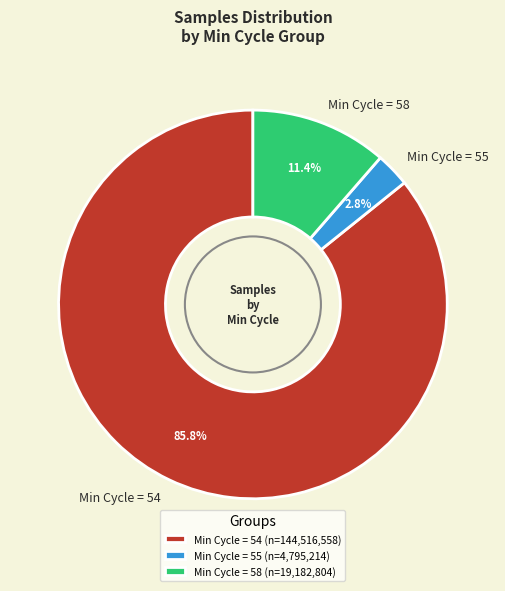

Is there a majority slice in this chart?

Yes